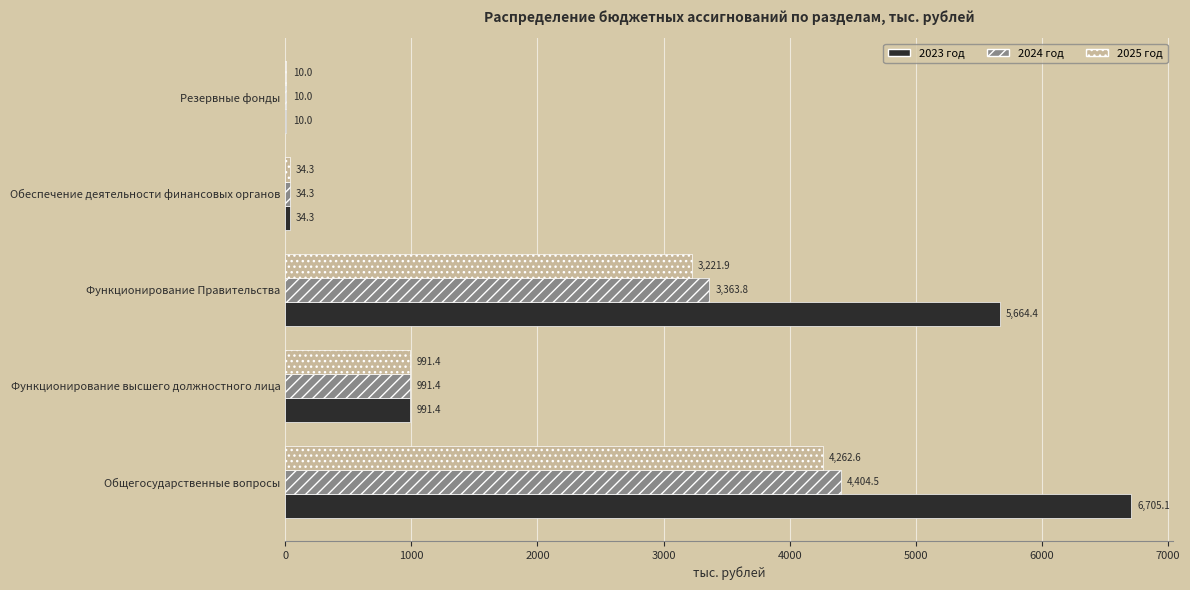

Is it true that 2025 год equals 34.3 at Обеспечение деятельности финансовых органов?

True